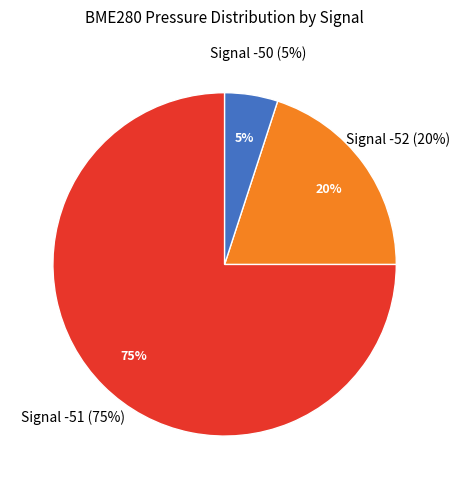

Approximately how many times larger is the value at -51 compared to -51?

1.0